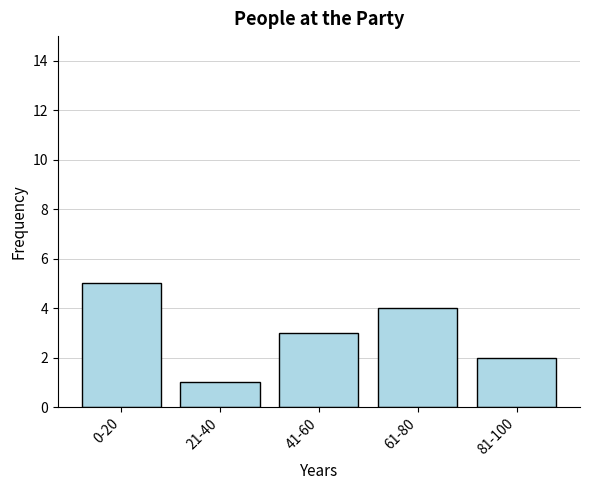

Reading left to right, what are all the values shown in this chart?

5	1	3	4	2